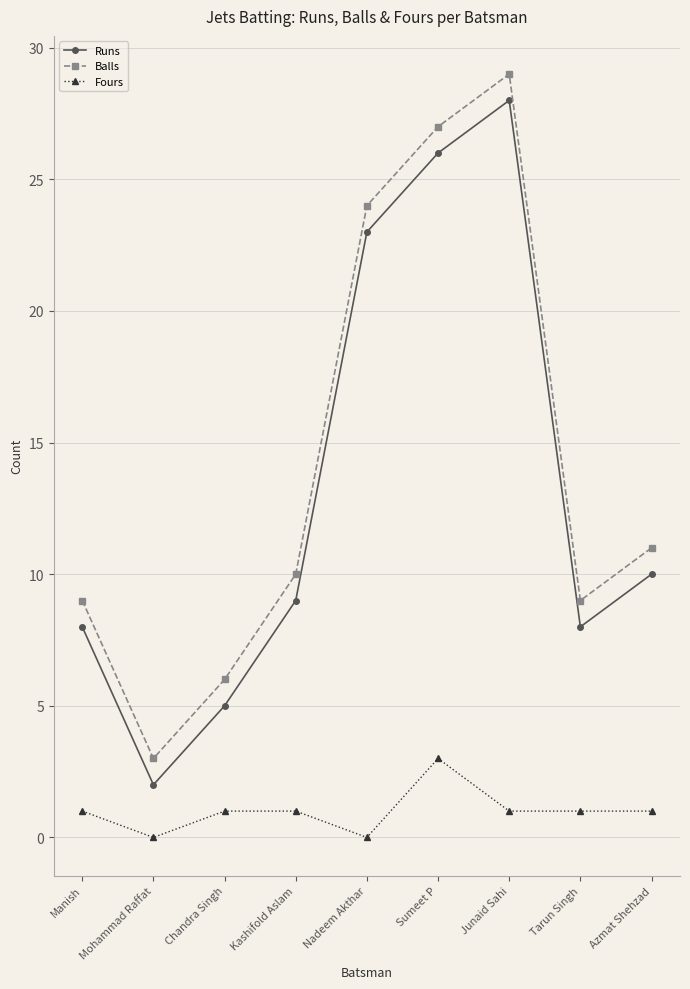

What is the label of the 5th point from the left?

Nadeem Akthar